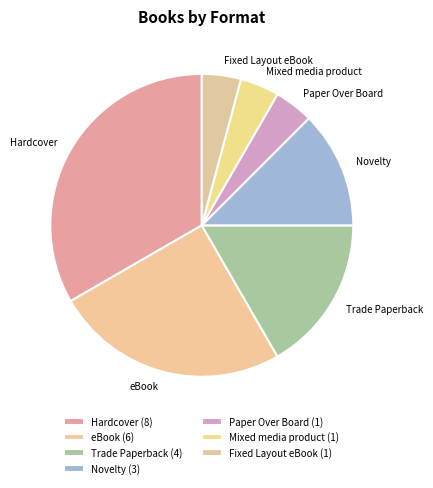

The Hardcover slice represents 45% of the pie. True or false?

False